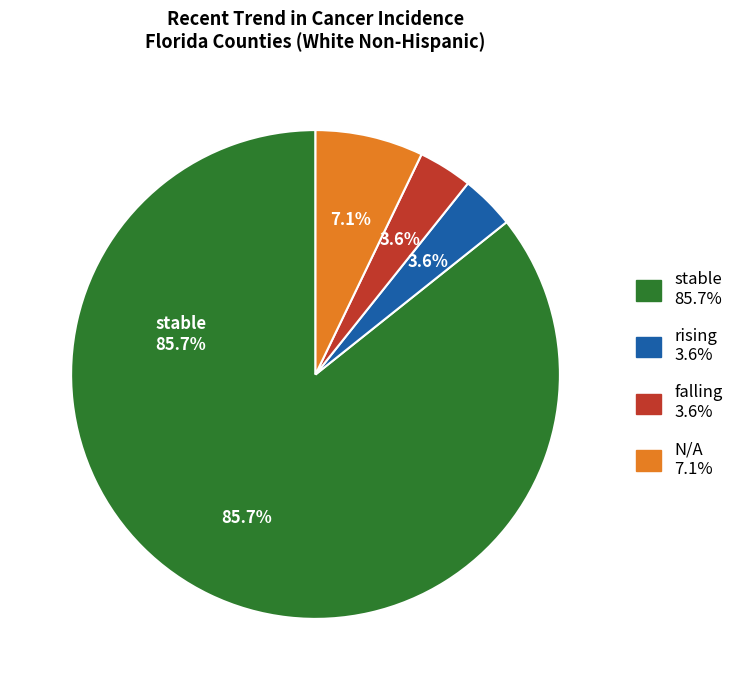

Is there any slice that represents more than half of the pie?

Yes